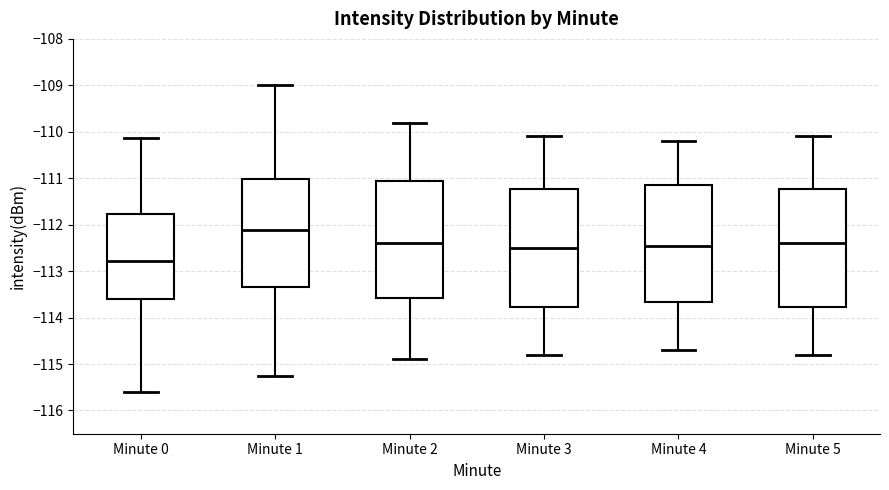

Where is the lower edge of the box for Minute 1 on the y-axis? The values are not printed on the chart, so give them approximately, as read against the axis.

-113.3